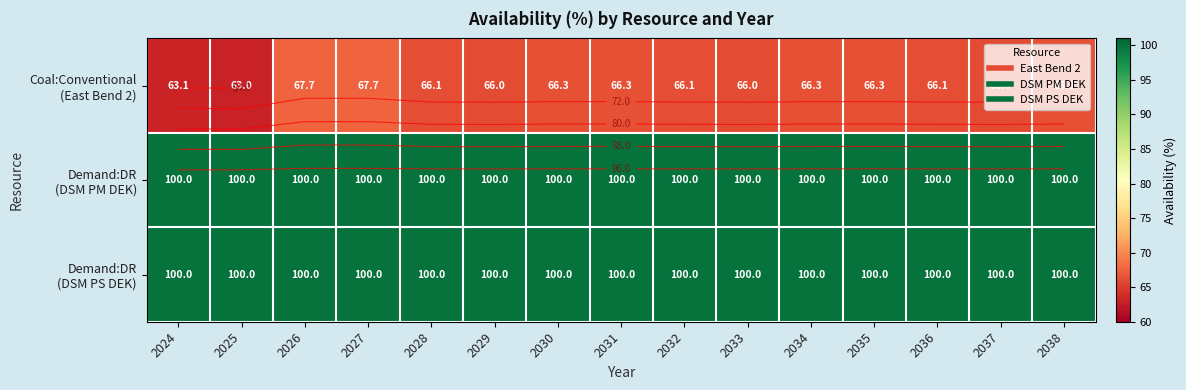

What is the total value across all series at 2024?

263.1